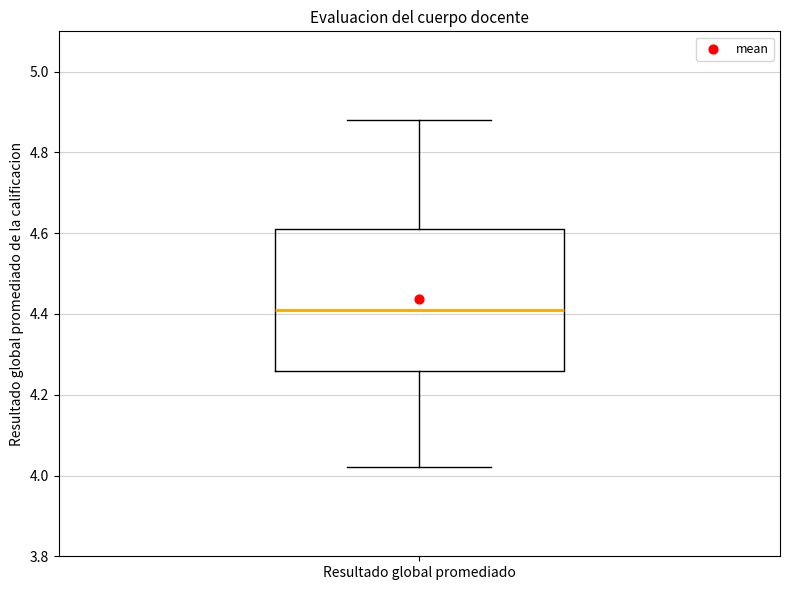

Where does the lower whisker of the box for Resultado global promediado end on the y-axis? The values are not printed on the chart, so give them approximately, as read against the axis.

4.02